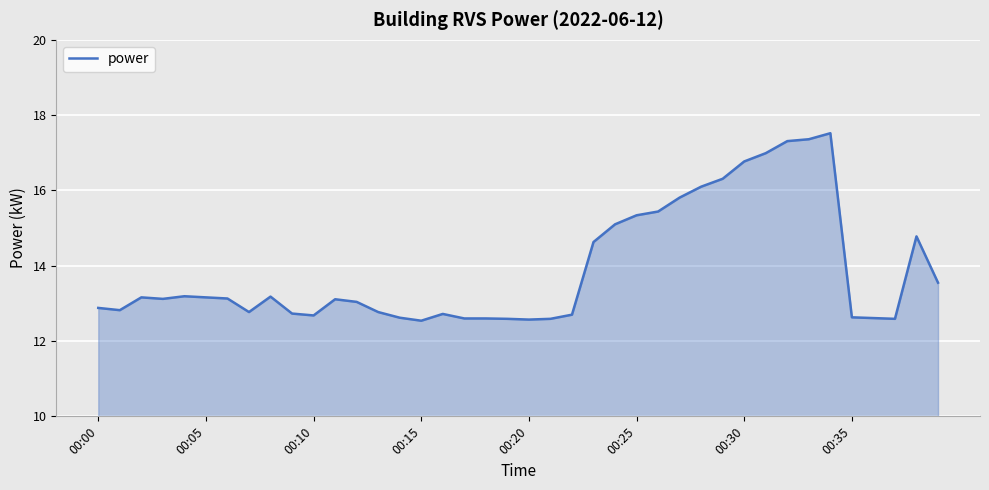

What is the minimum value shown in the chart?

12.5